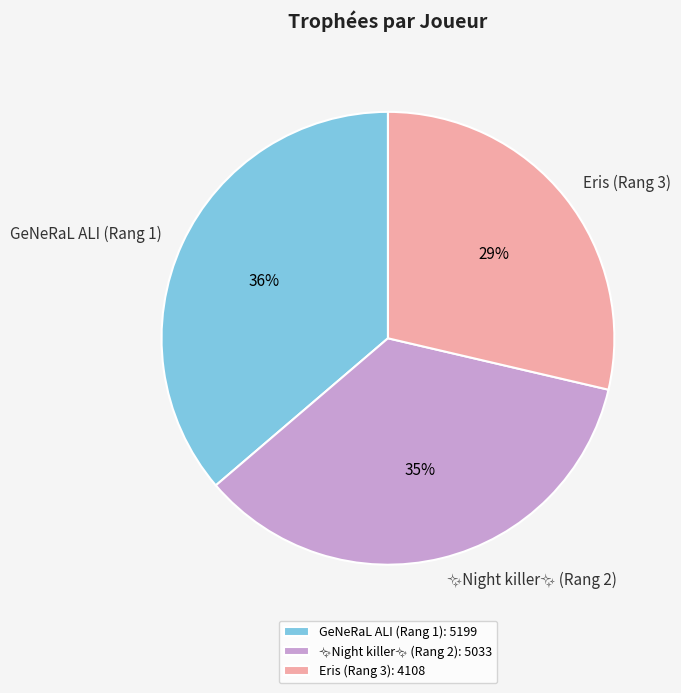

To the nearest percent, what percentage of the pie is Eris (Rang 3)?

29%